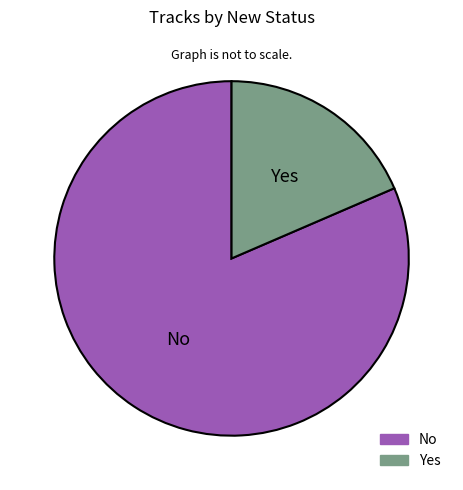

True or false: Yes accounts for 5% of the total.

False